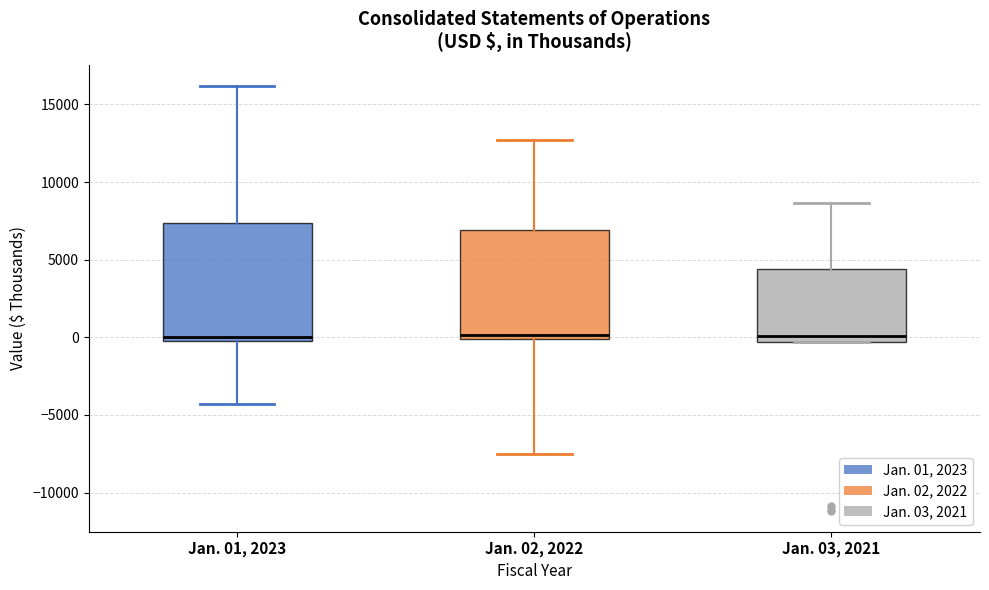

Reading left to right, transcribe this box plot: for each box, give where its median line is, the range the box spans, and where its two whiskers end, as read against the y-axis. The values are not printed on the chart, so give them approximately, as read against the axis.

Jan. 01, 2023: median 0 (just above the box's lower edge), box 0 to 7500, whiskers -4500 to 16000
Jan. 02, 2022: median 0 (just above the box's lower edge), box 0 to 7000, whiskers -7500 to 12500
Jan. 03, 2021: median 0, box -500 to 4500, whiskers -500 to 8500